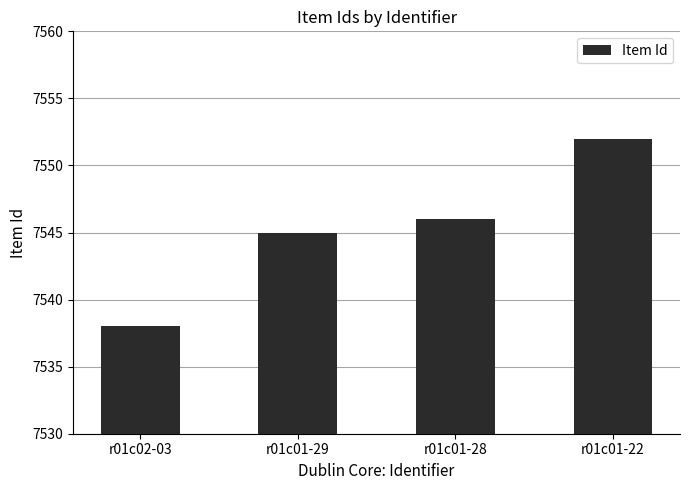

What is the change in value from r01c01-28 to r01c01-22?

+6